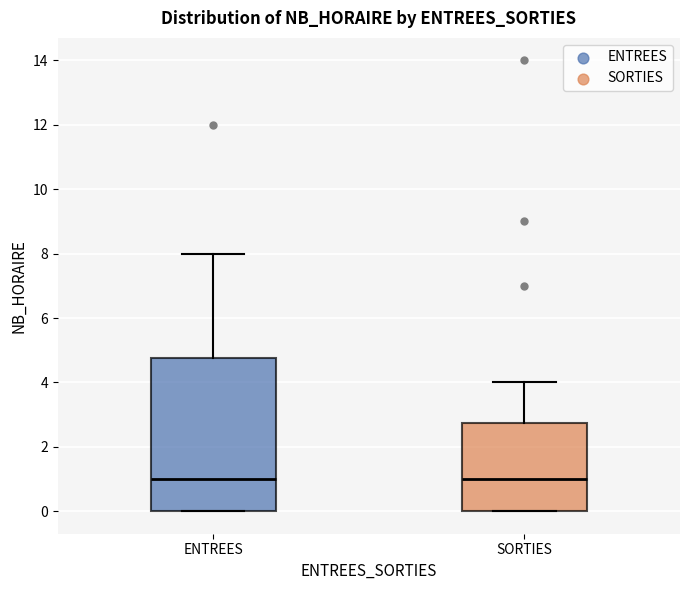

Comparing the boxes themselves (not the whiskers), which one is the tallest?

ENTREES